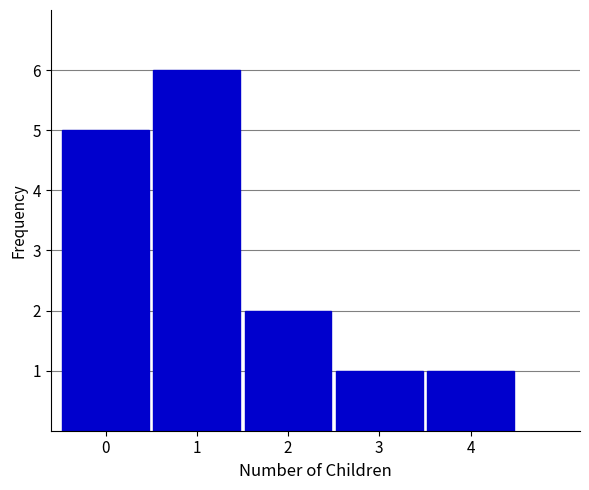

Reading right to left, transcribe all the data shown in this chart.

4=1	3=1	2=2	1=6	0=5